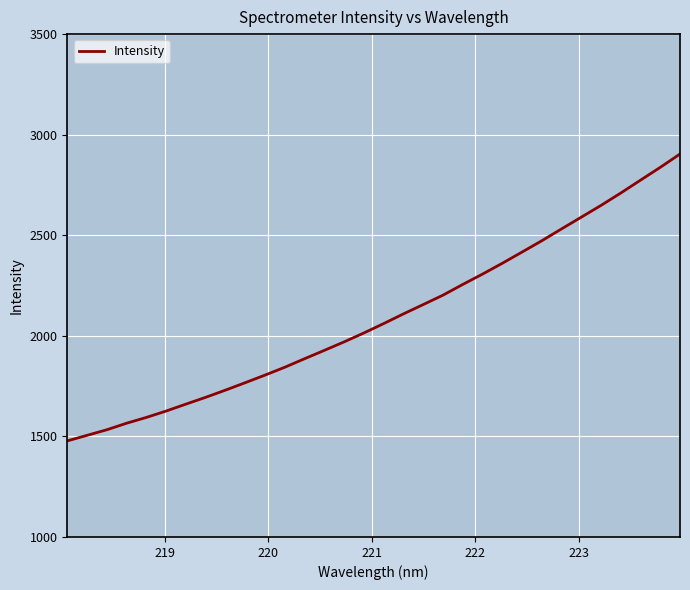

Does the chart have visible grid lines?

Yes